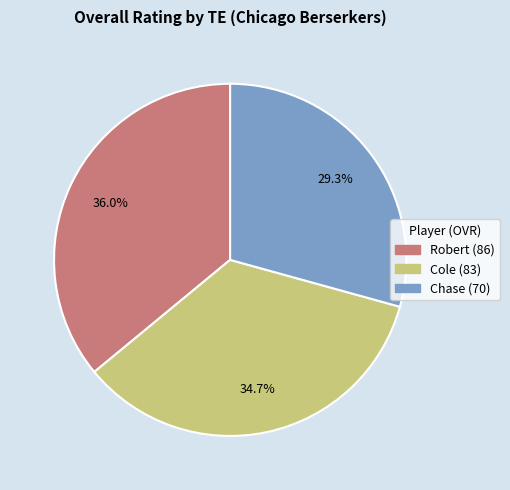

The Robert slice represents 44% of the pie. True or false?

False